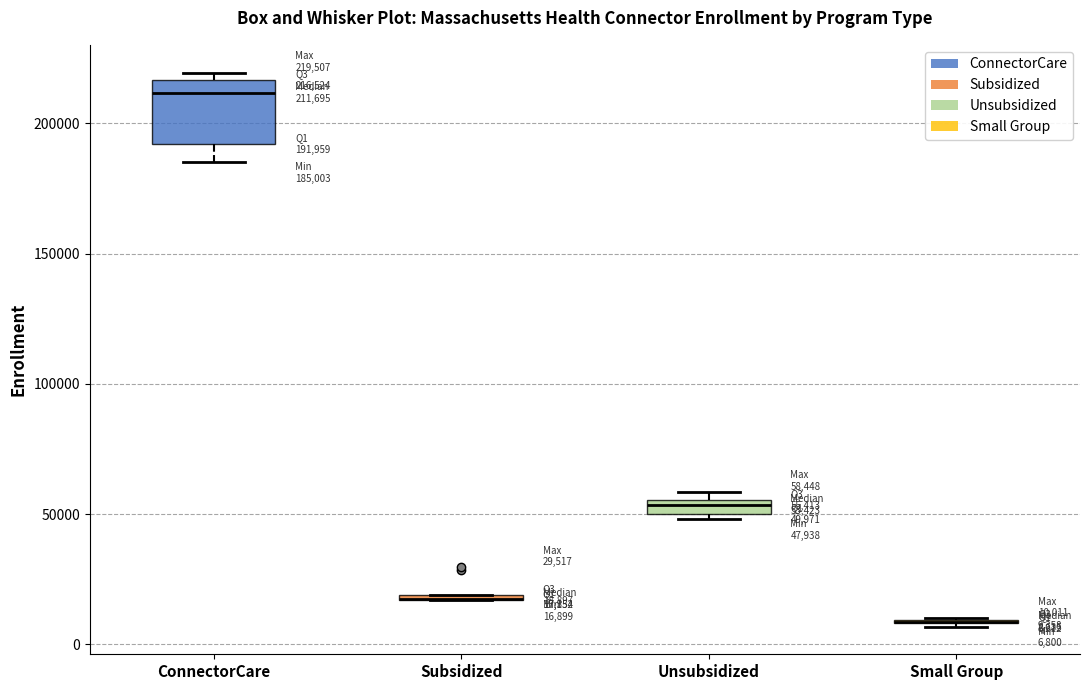

Which box is the tallest, from its lower edge to its upper edge?

ConnectorCare